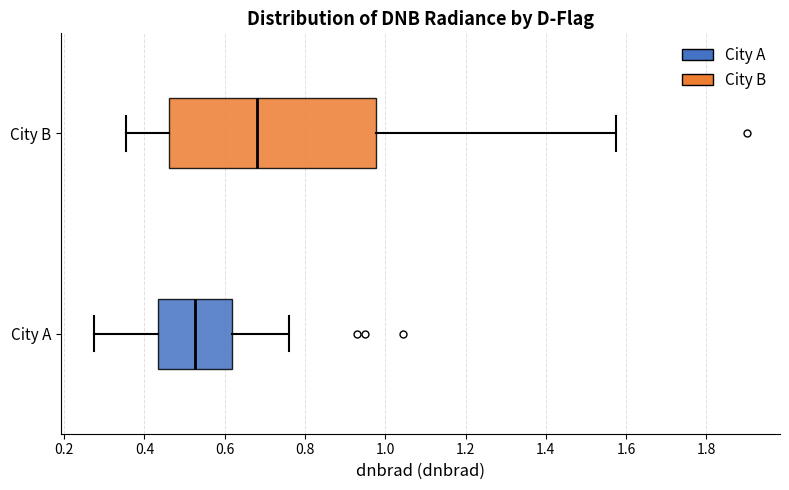

Where does the right whisker of the box for City B end on the x-axis? The values are not printed on the chart, so give them approximately, as read against the axis.

1.58